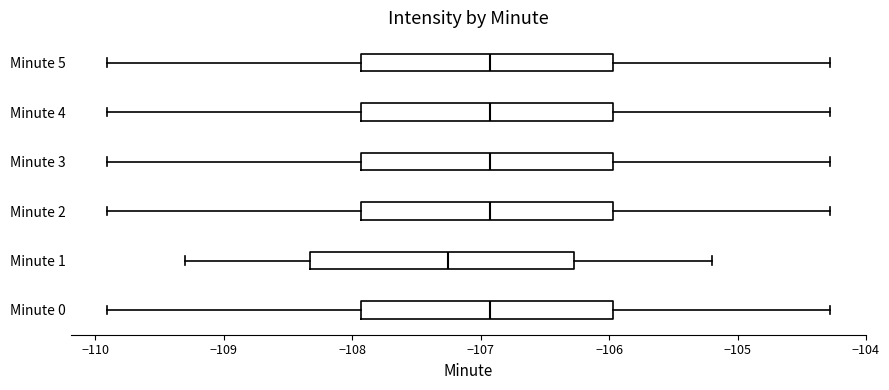

Where does the right whisker of the box for Minute 5 end on the x-axis? The values are not printed on the chart, so give them approximately, as read against the axis.

-104.3